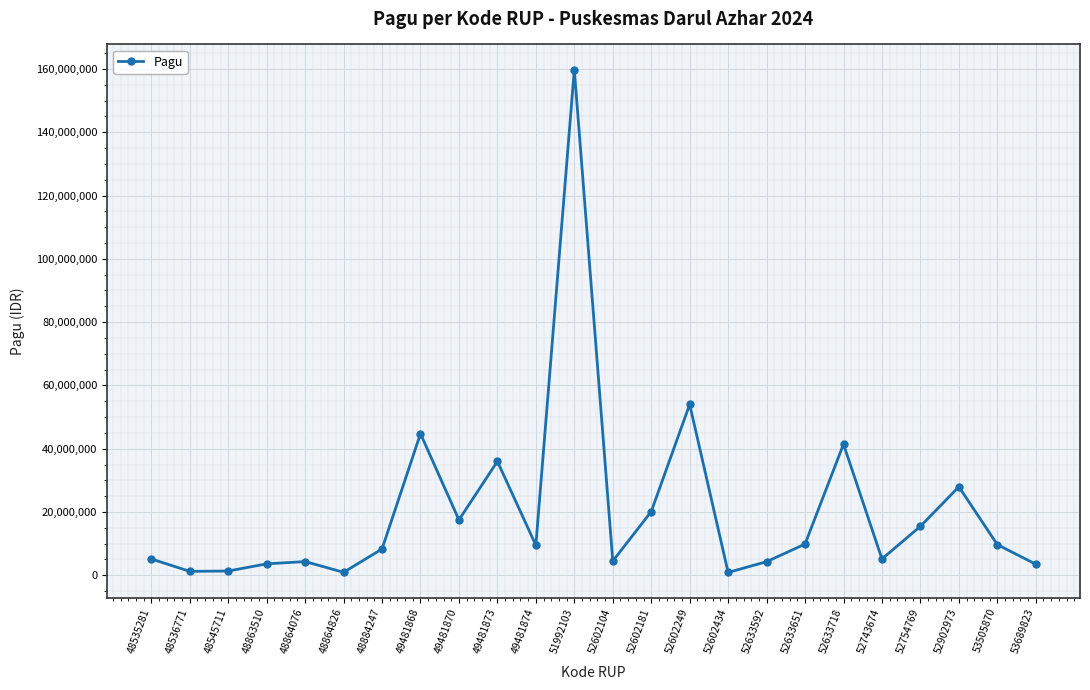

What is the difference between the second highest and minimum values?

53100000